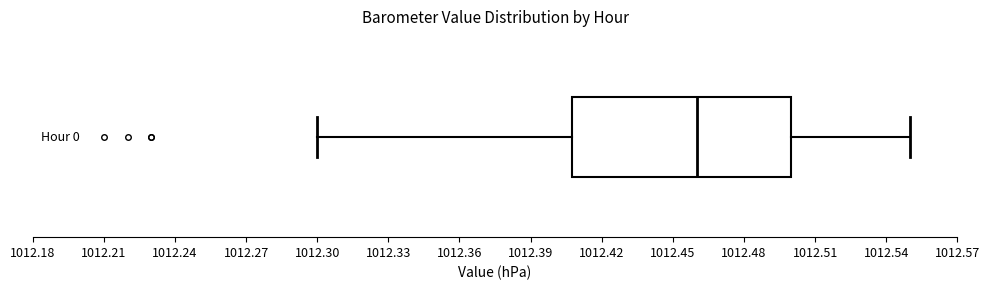

Where does the median line of the box sit on the x-axis? The values are not printed on the chart, so give them approximately, as read against the axis.

1012.46